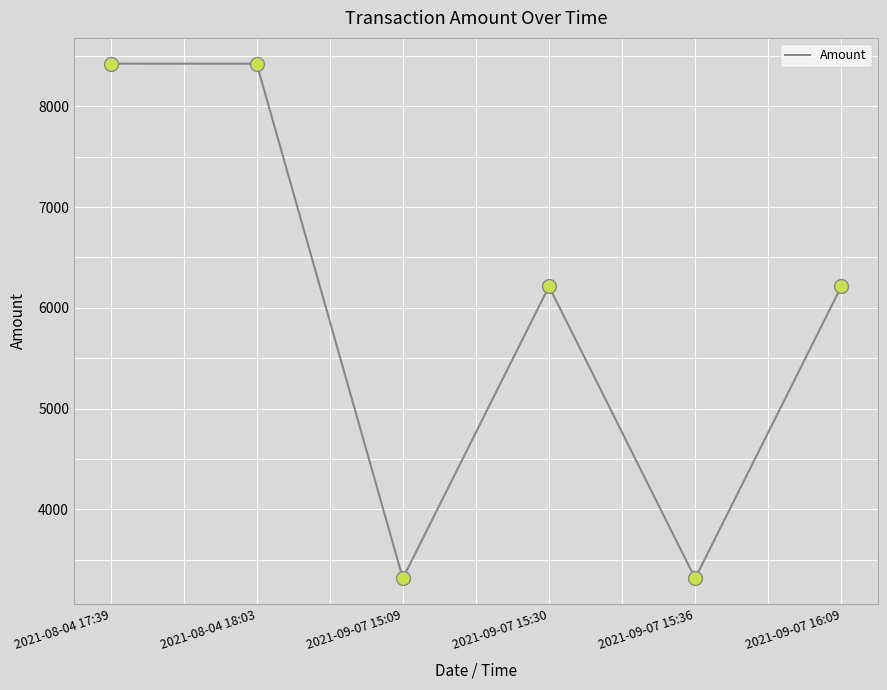

What is the change in value from 2021-08-04 17:39 to 2021-09-07 15:36?

-5108.9